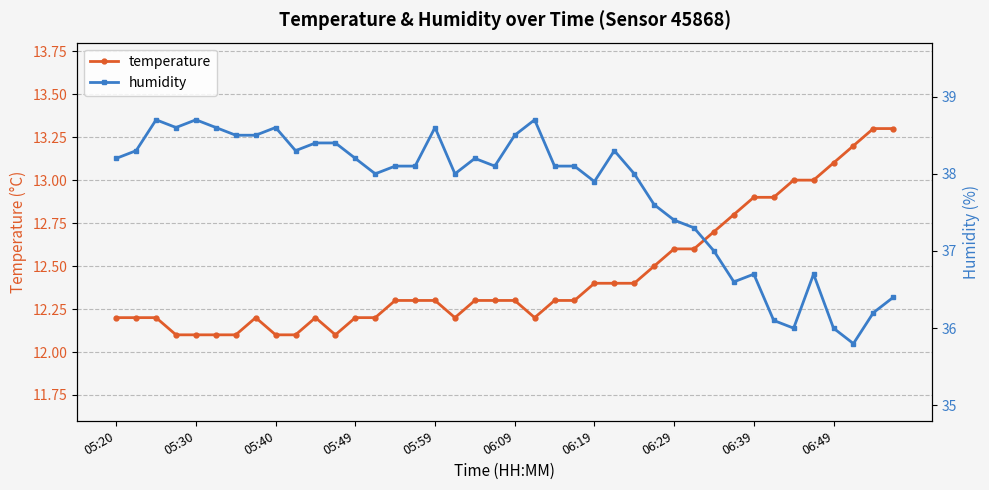

The temperature series shows 22.4 at 27. True or false?

False